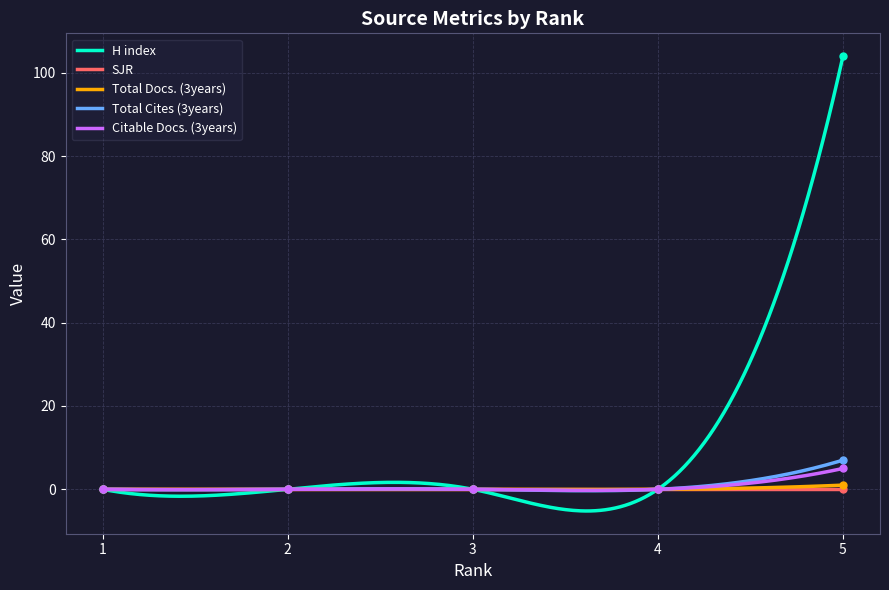

What is the maximum value for H index?

104.0